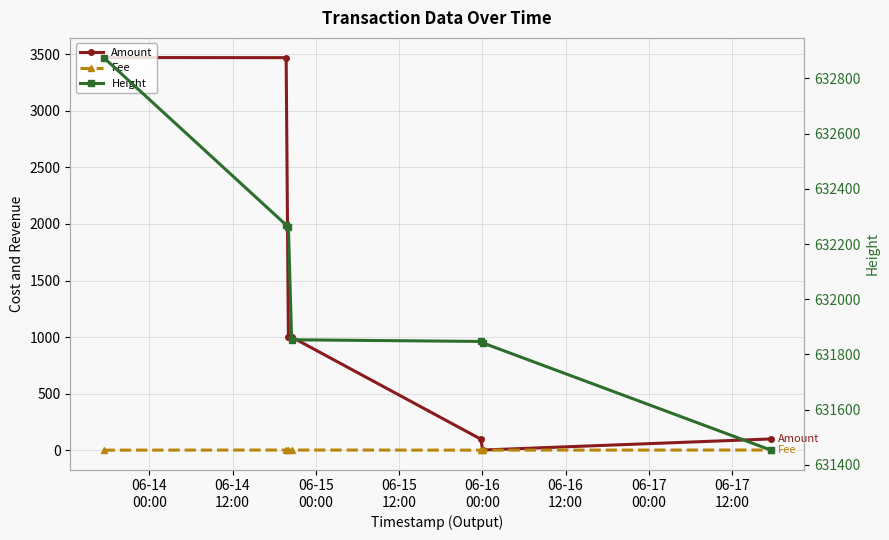

At which category is the sum across all series the highest?

06-14
00:00